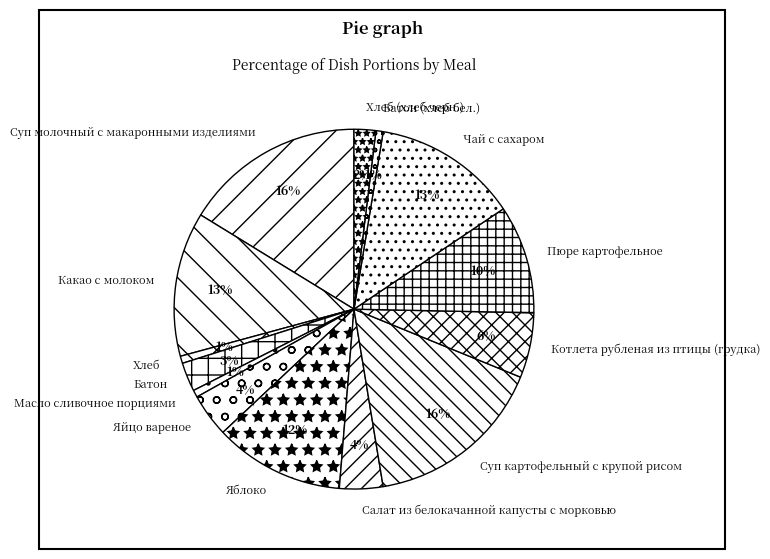

Which has a higher value, Батон (хлеб бел.) or Яблоко?

Яблоко